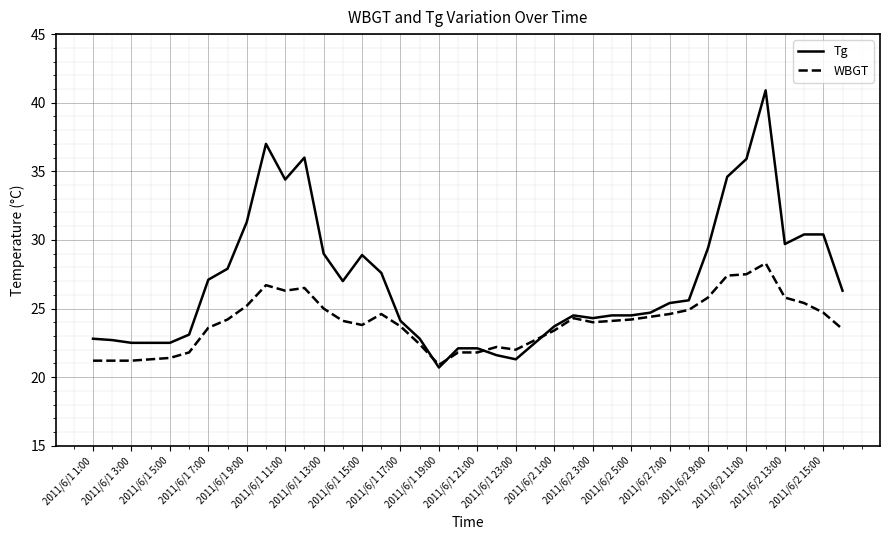

List the series in order of their overall mean, highest first.

Tg, WBGT